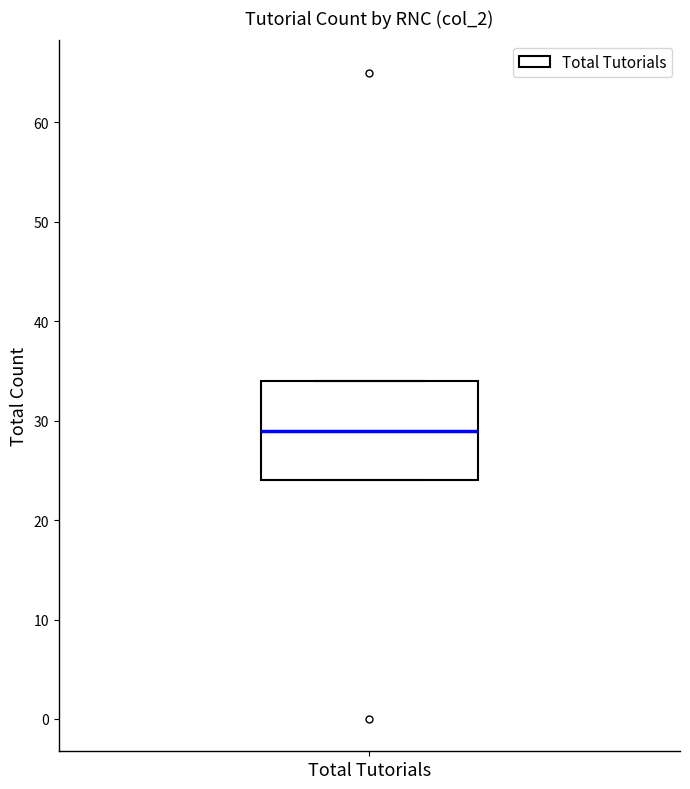

Transcribe this box plot: give where the median line is, the range the box spans, and where the two whiskers end, as read against the y-axis. The values are not printed on the chart, so give them approximately, as read against the axis.

median 29, box 24 to 34, whiskers 24 to 34